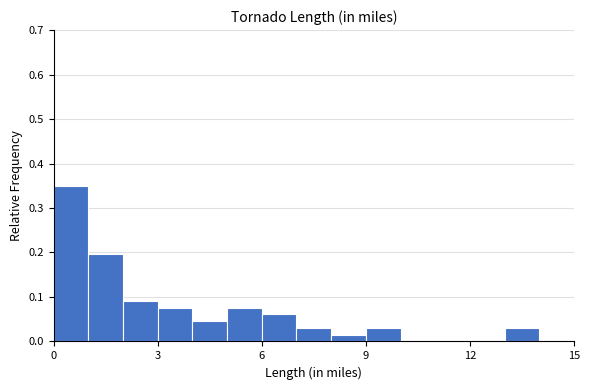

Around what value on the x-axis is the tallest bar? Give the approximate position of its centre, as read against the axis.

0.5